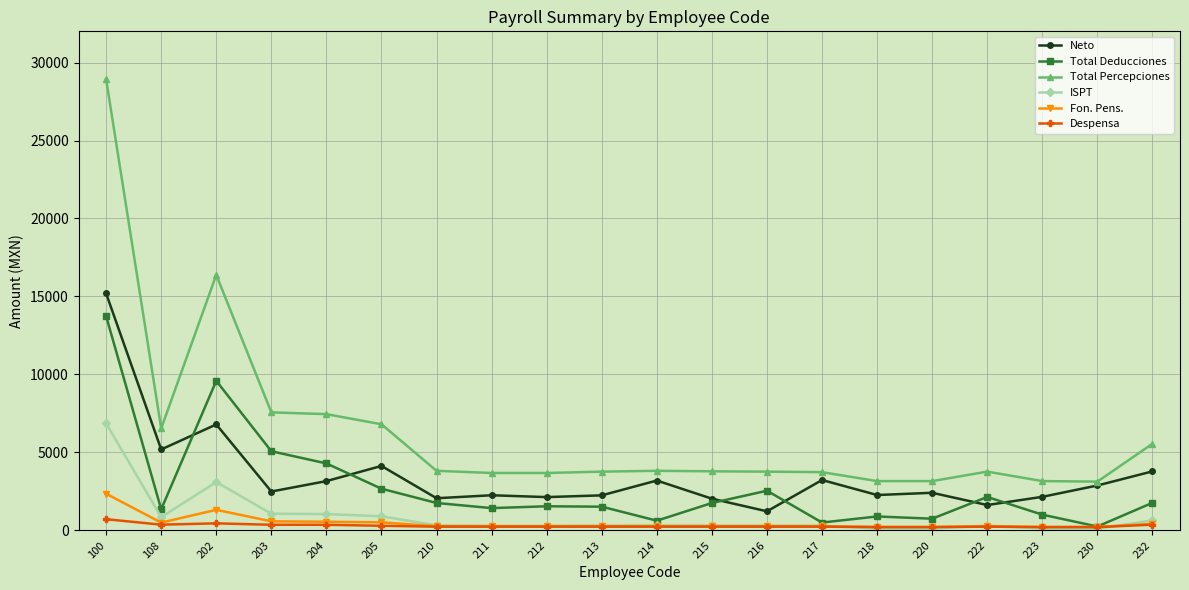

Which series has the largest range (max minus min)?

Total Percepciones